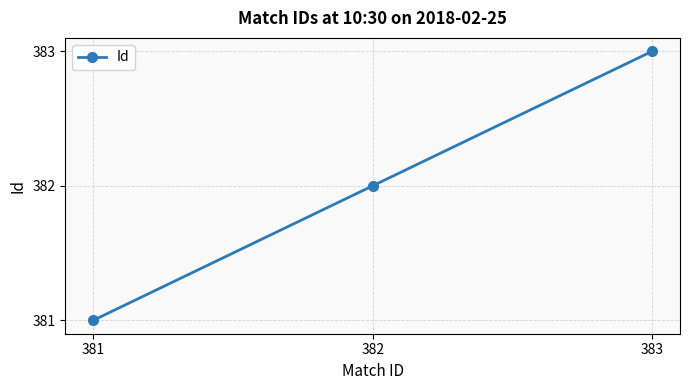

What is the change in value from 381 to 383?

+2